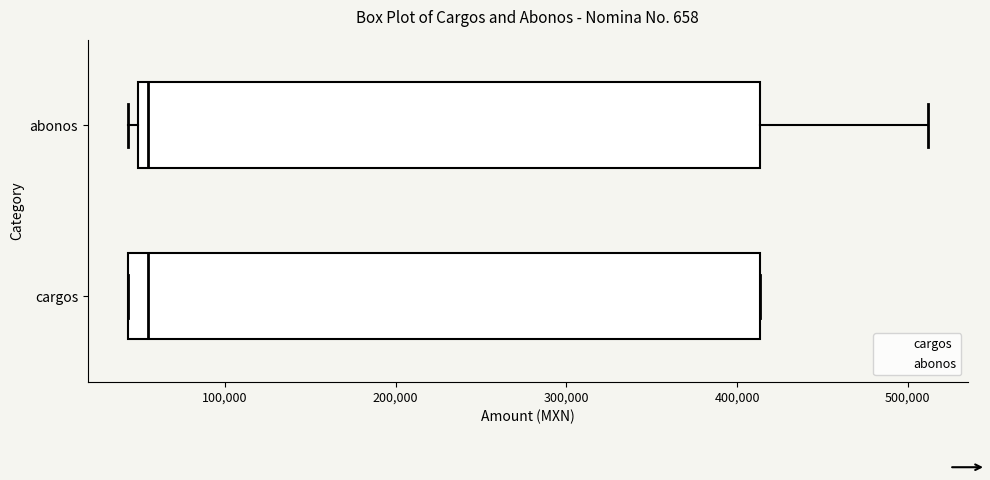

Reading bottom to top, read every box against the x-axis: the position of its median line, the range the box covers, and the ends of its whiskers. The values are not printed on the chart, so give them approximately, as read against the axis.

cargos: median 50000, box 40000 to 410000, whiskers 40000 to 410000
abonos: median 50000 (just right of the box's left edge), box 50000 to 410000, whiskers 40000 to 510000